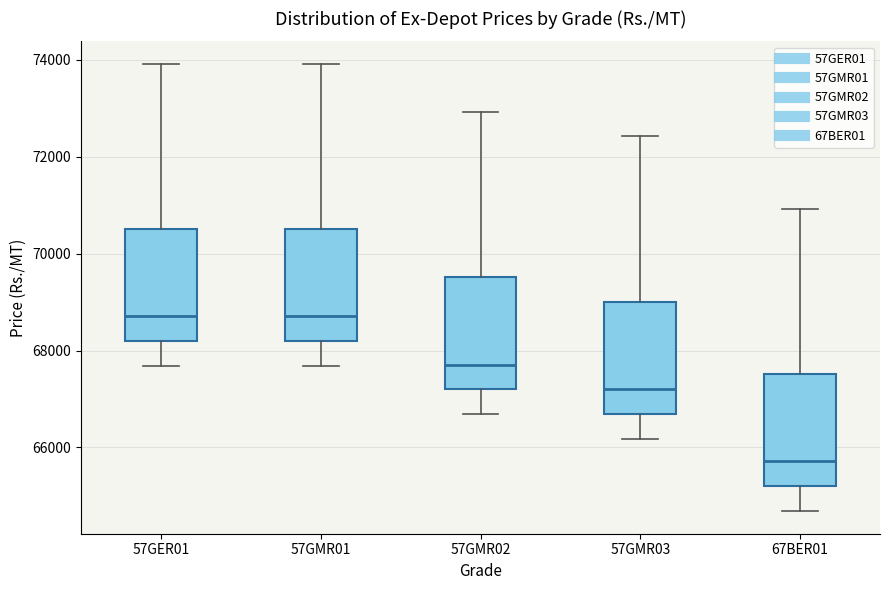

Where does the upper whisker of the box for 57GER01 end on the y-axis? The values are not printed on the chart, so give them approximately, as read against the axis.

74000